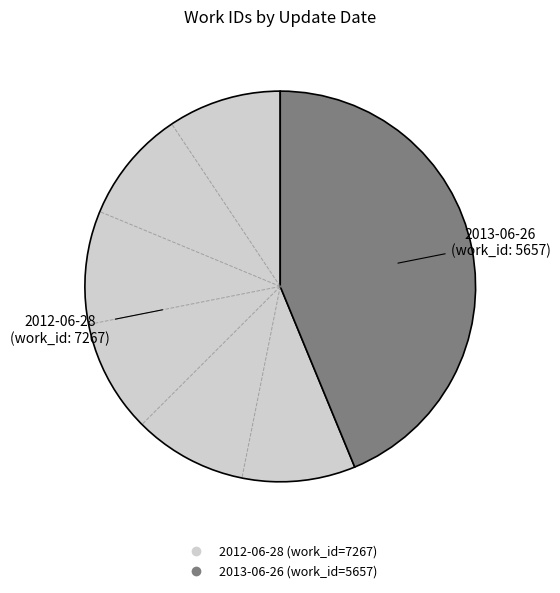

Between 2013-06-26 and 2012-06-28, which is larger?

2012-06-28